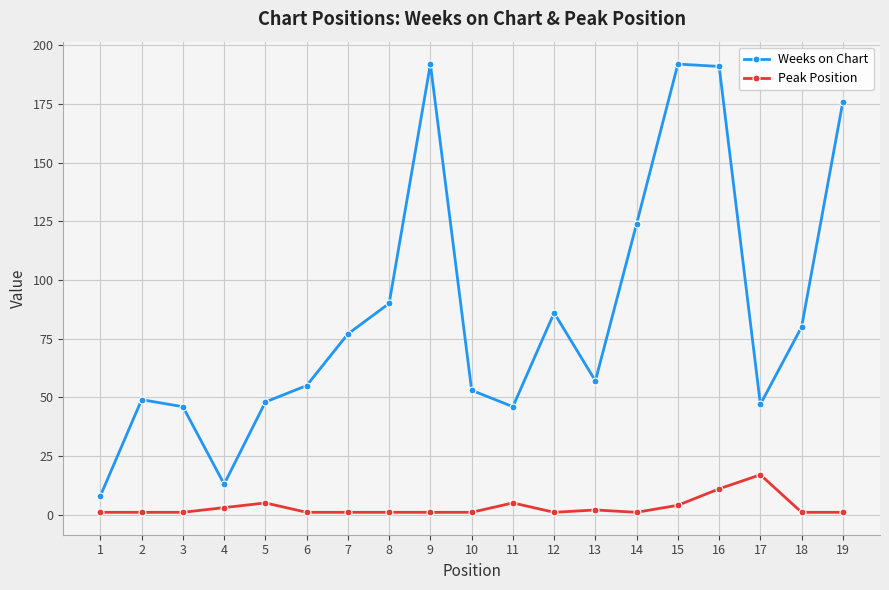

True or false: Peak Position and Weeks on Chart cross at least once.

False